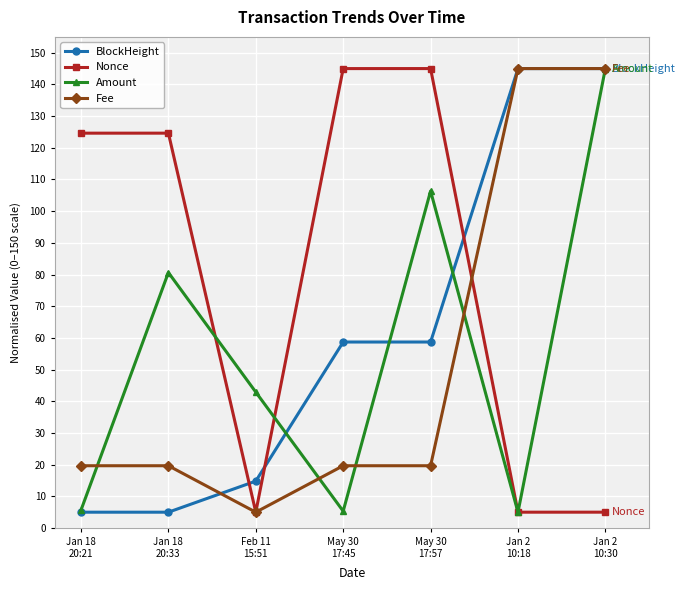

True or false: Nonce and Fee intersect in this chart.

True